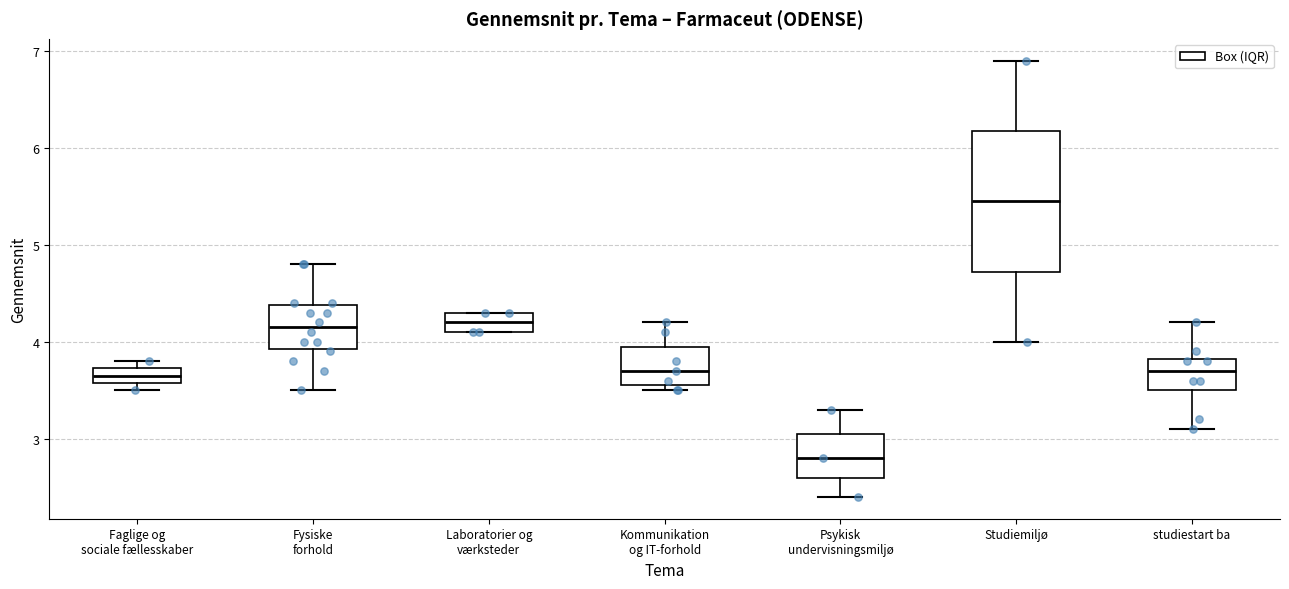

Where is the lower edge of the box for Kommunikation og IT-forhold on the y-axis? The values are not printed on the chart, so give them approximately, as read against the axis.

3.6